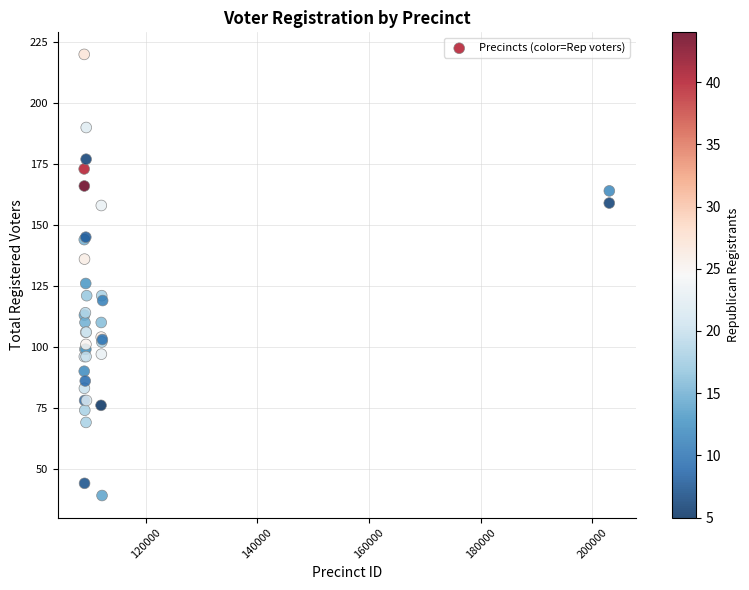

What Y value in the scatter plot is closest to 129?

126